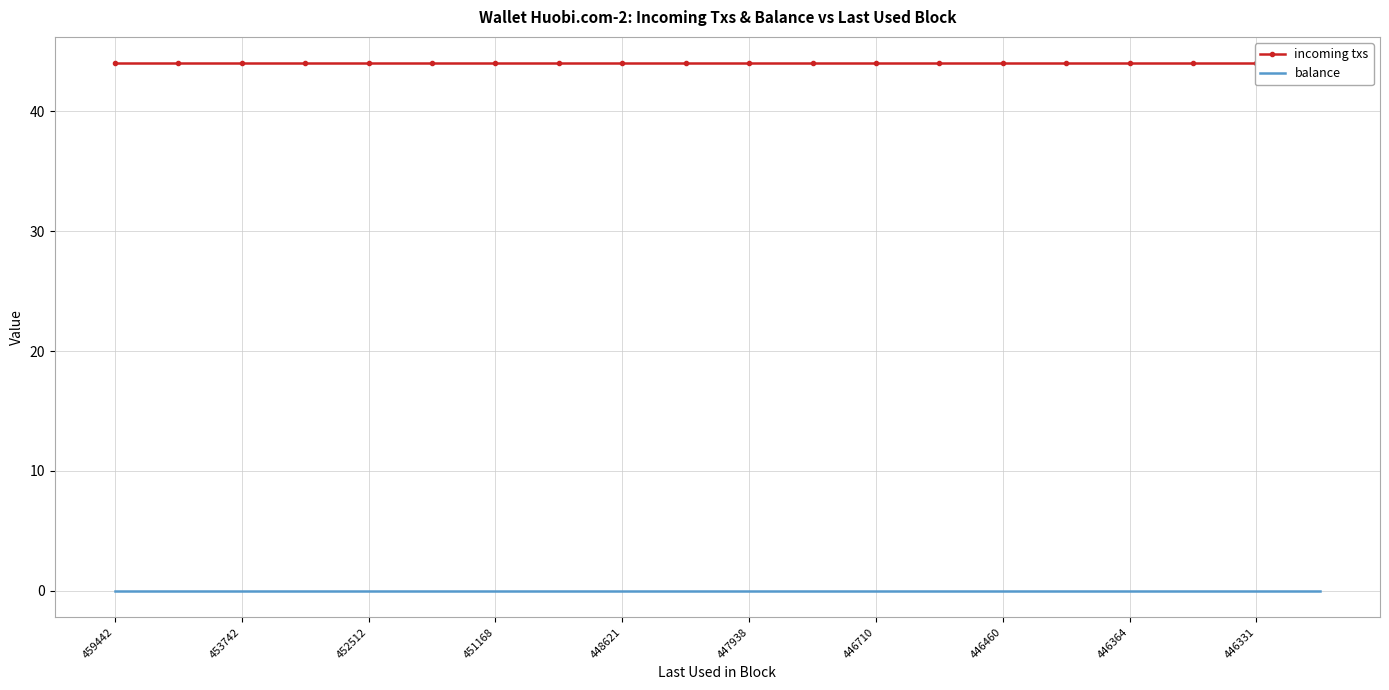

What is the greatest value displayed?

44